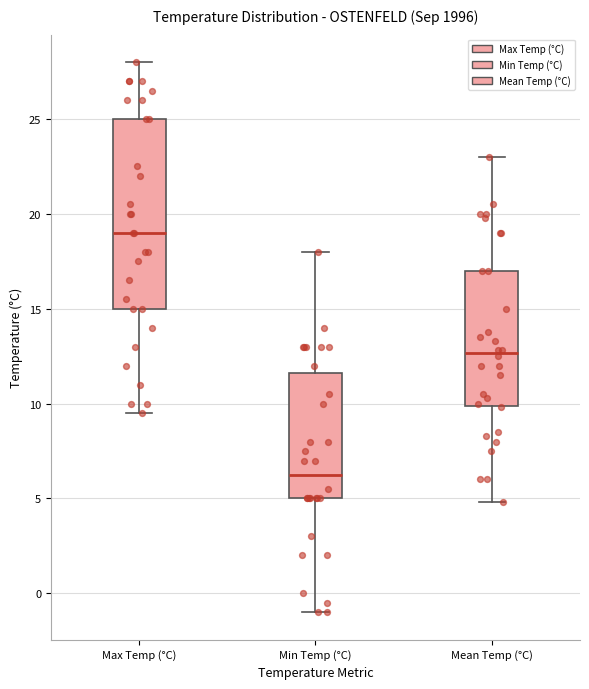

Which box has the lowest median line?

Min Temp (°C)